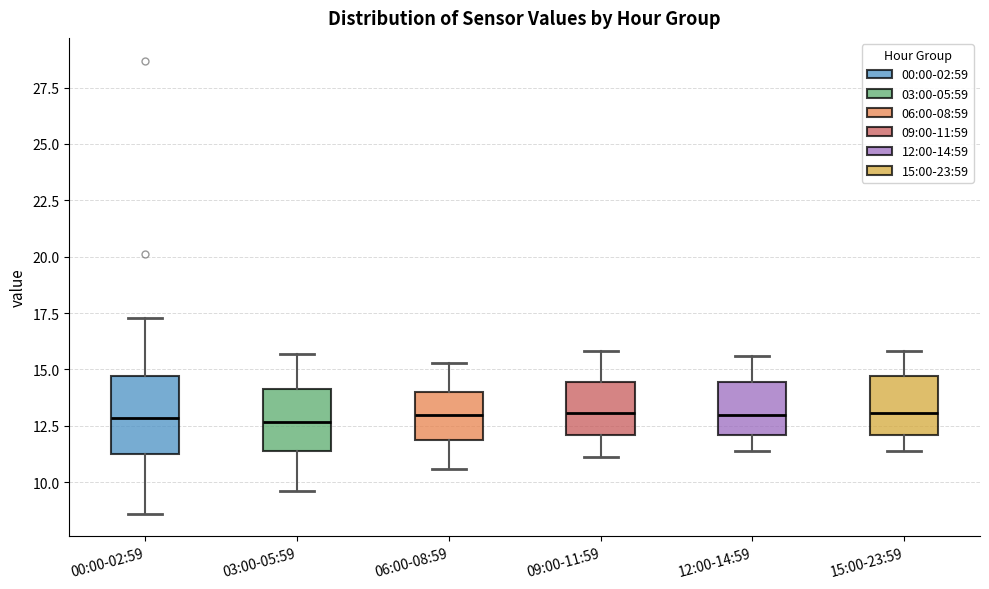

Where does the lower whisker of the box for 06:00-08:59 end on the y-axis? The values are not printed on the chart, so give them approximately, as read against the axis.

10.5